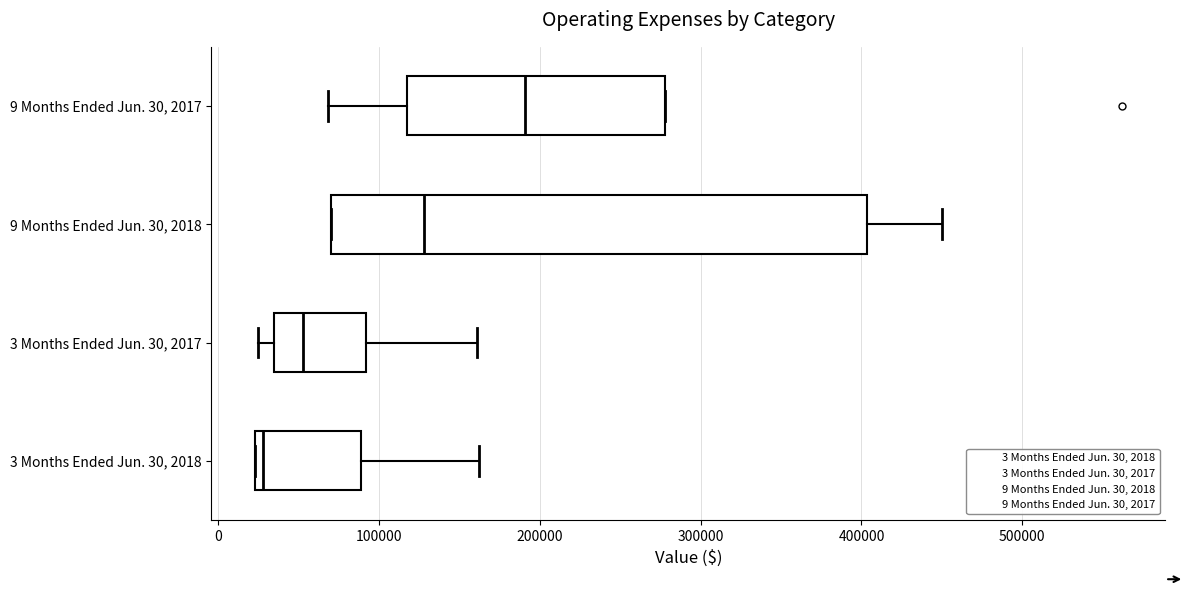

Which box is the widest, from its left edge to its right edge?

9 Months Ended Jun. 30, 2018